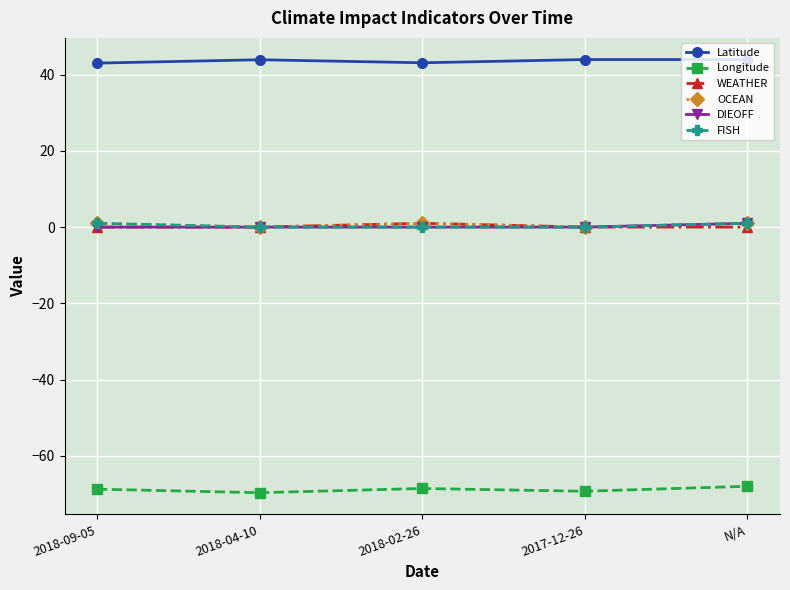

What is the difference between the highest and lowest values at 2017-12-26?

113.2